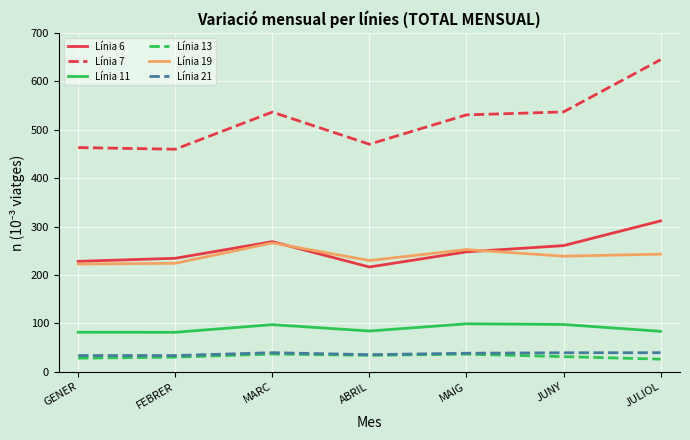

Where is the first local maximum for Línia 7?

MARC